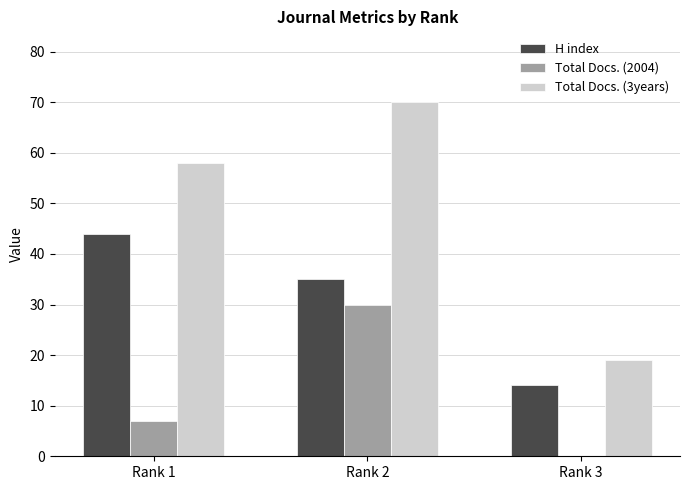

Reading left to right, what are all the values shown in this chart?

H index: 44	35	14
Total Docs. (2004): 7	30	0
Total Docs. (3years): 58	70	19